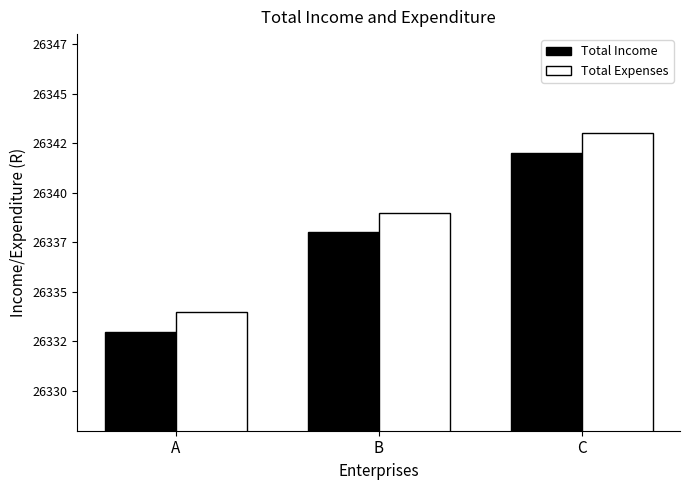

List the series in order of their overall mean, highest first.

Total Expenses, Total Income